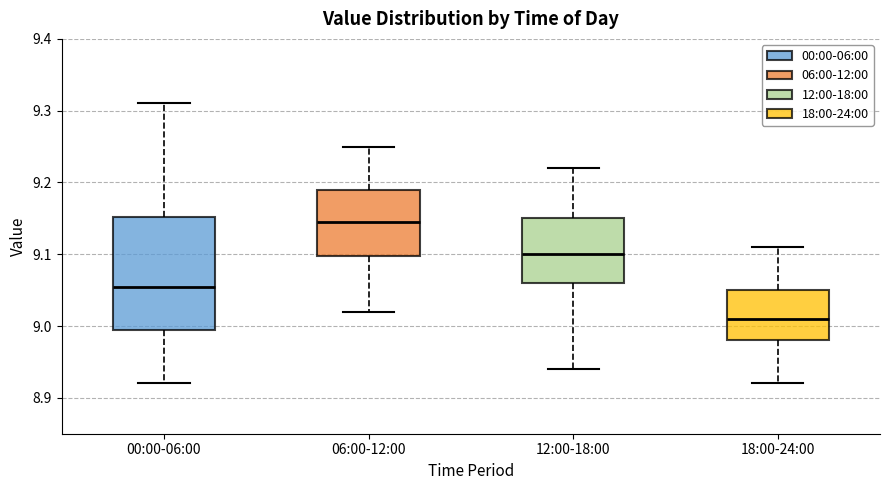

Which box is the tallest, from its lower edge to its upper edge?

00:00-06:00